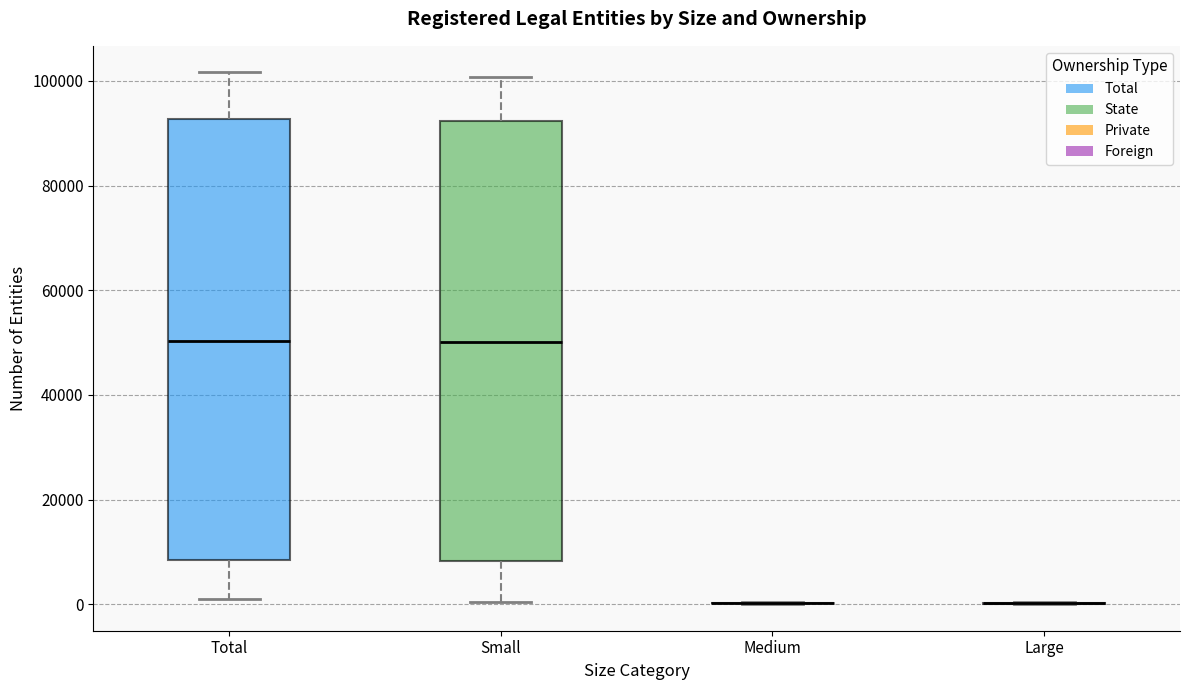

Reading left to right, transcribe this box plot: for each box, give where its median line is, the range the box spans, and where its two whiskers end, as read against the y-axis. The values are not printed on the chart, so give them approximately, as read against the axis.

Total: median 50000, box 8000 to 92000, whiskers 0 to 102000
Small: median 50000, box 8000 to 92000, whiskers 0 to 100000
Medium: box collapsed to a line at 0, whiskers 0 to 0
Large: box collapsed to a line at 0, whiskers 0 to 0